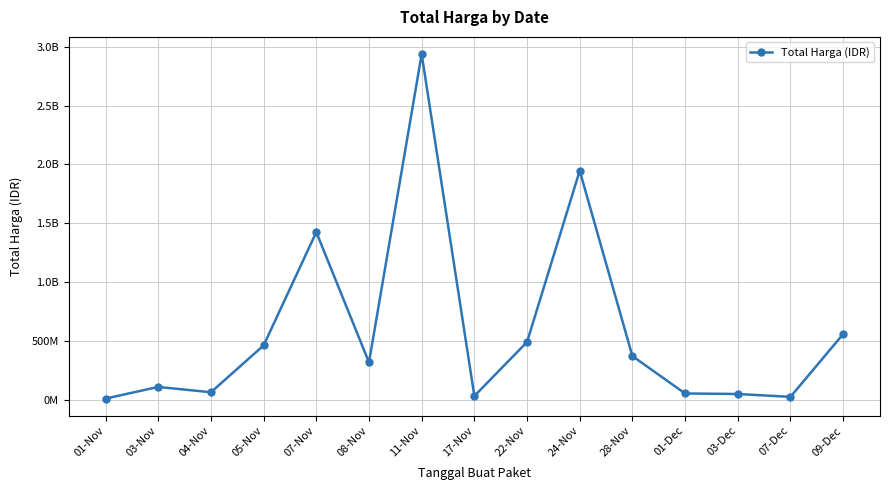

What is the difference between the values at 05-Nov and 22-Nov?

28997900